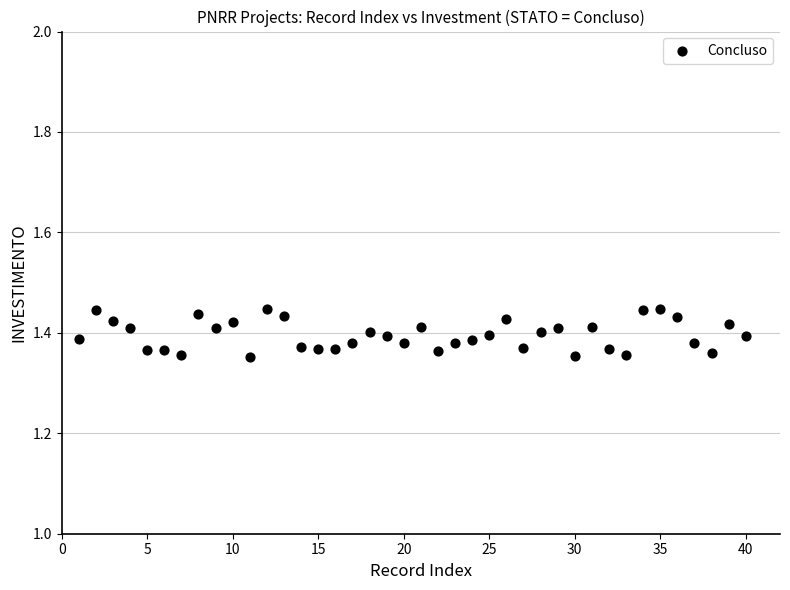

What is the range of X values (max minus min)?

39.0